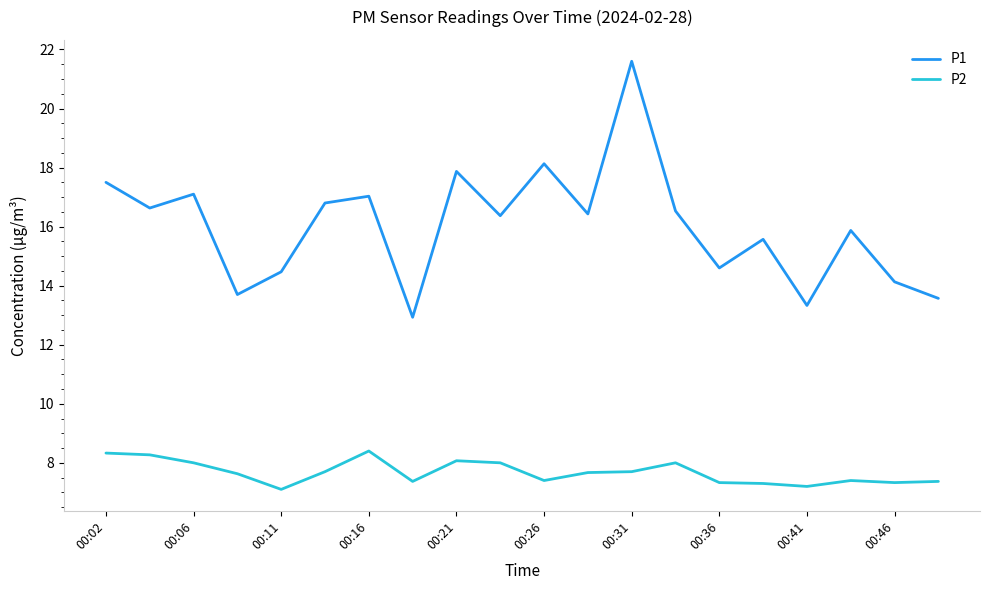

Rank the series by their maximum value, from lowest to highest.

P2, P1